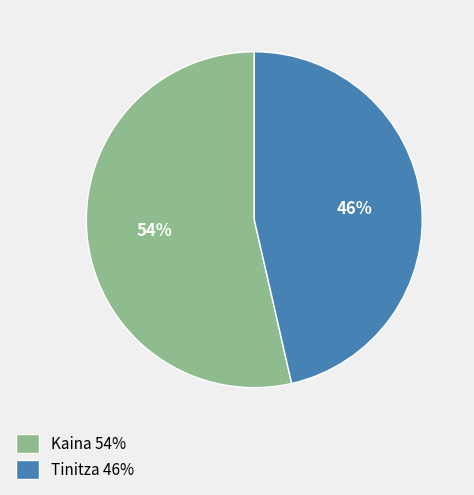

Which has a higher value, Kaina or Tinitza?

Kaina